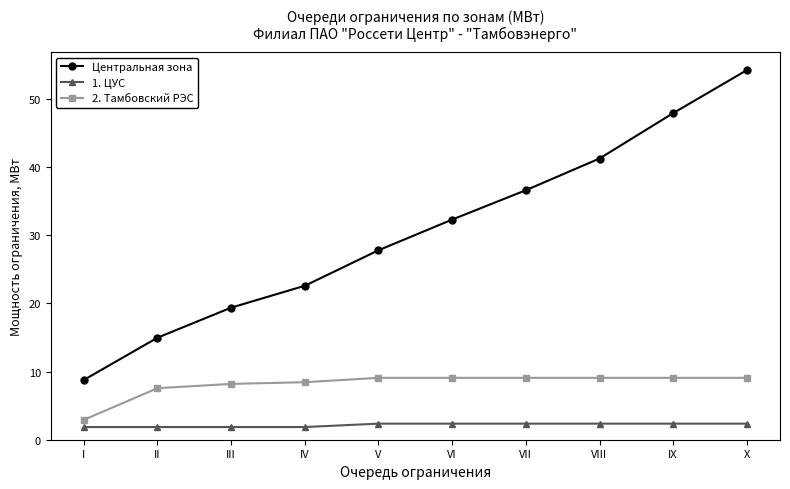

Reading left to right, extract all data points from this chart.

Центральная зона: 8.8	15.0	19.4	22.6	27.8	32.3	36.6	41.3	47.9	54.2
1. ЦУС: 1.9	1.9	1.9	1.9	2.4	2.4	2.4	2.4	2.4	2.4
2. Тамбовский РЭС: 2.9	7.6	8.2	8.4	9.1	9.1	9.1	9.1	9.1	9.1